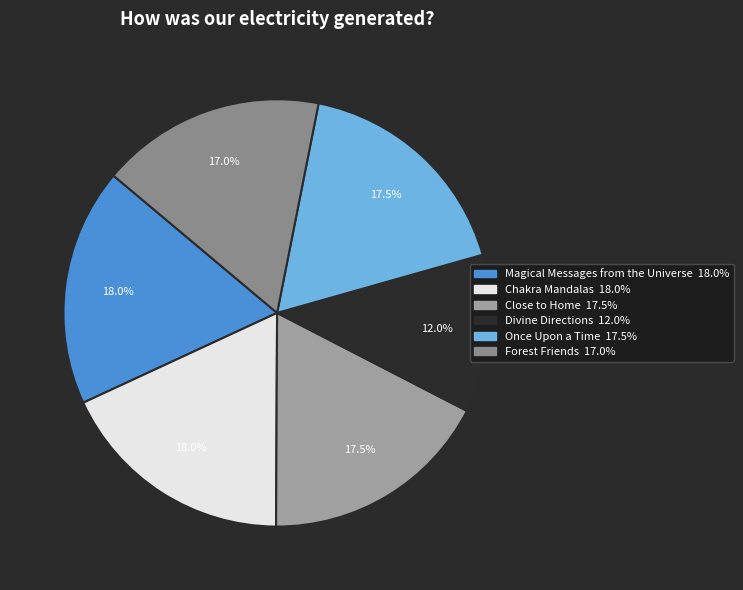

To the nearest percent, what portion does Close to Home represent?

17%